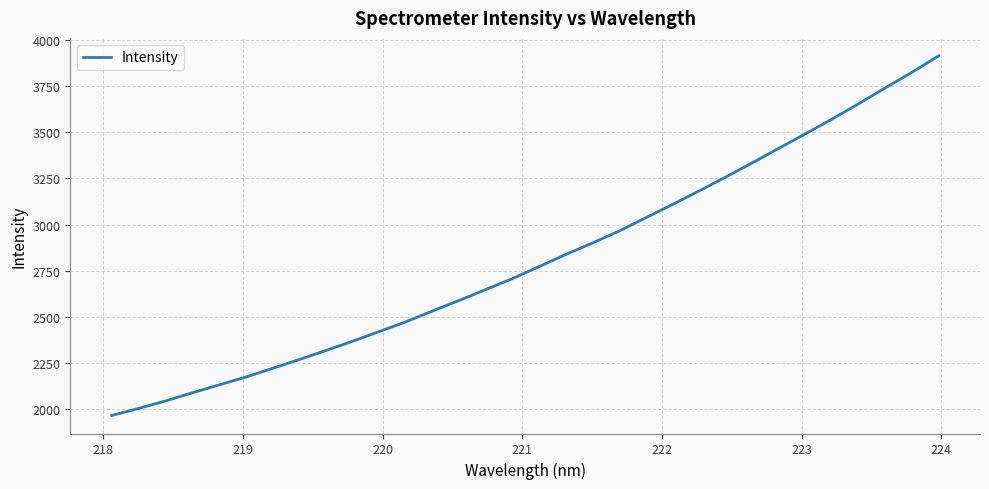

What is the difference between the maximum and minimum values?

1950.3